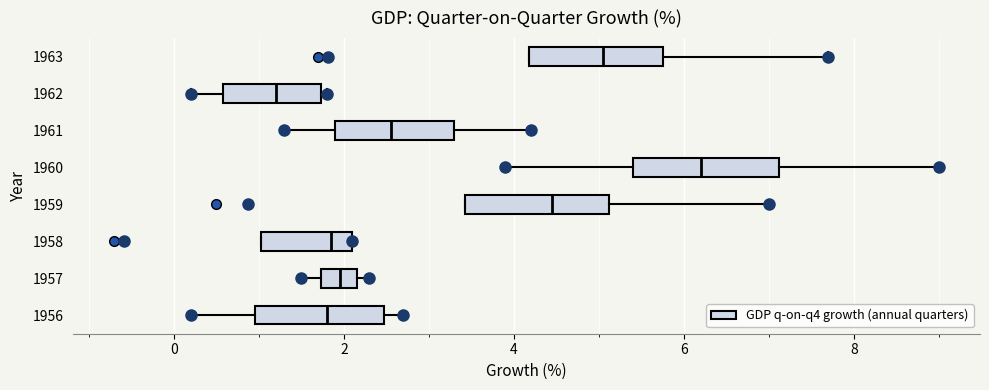

Which box has the furthest to the left median line?

1962